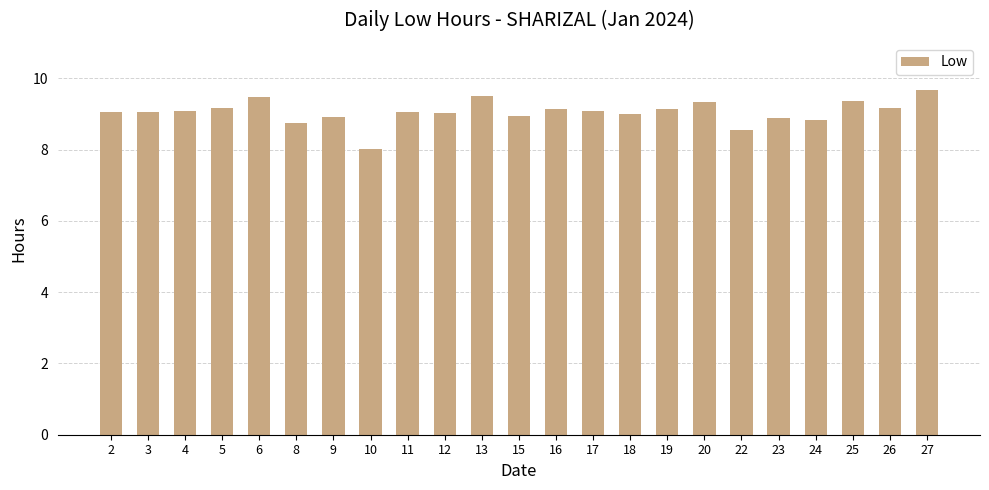

What is the average value?

9.1